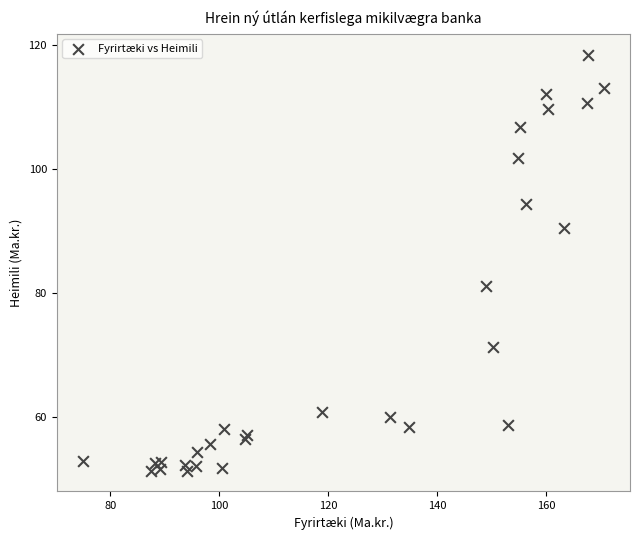

What Y value in the scatter plot is closest to 84?

81.0